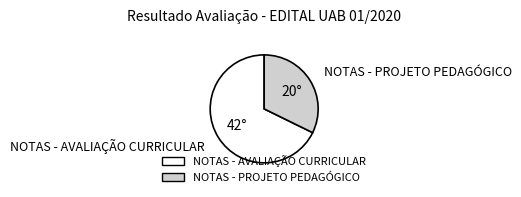

How many segments does this pie chart have?

2